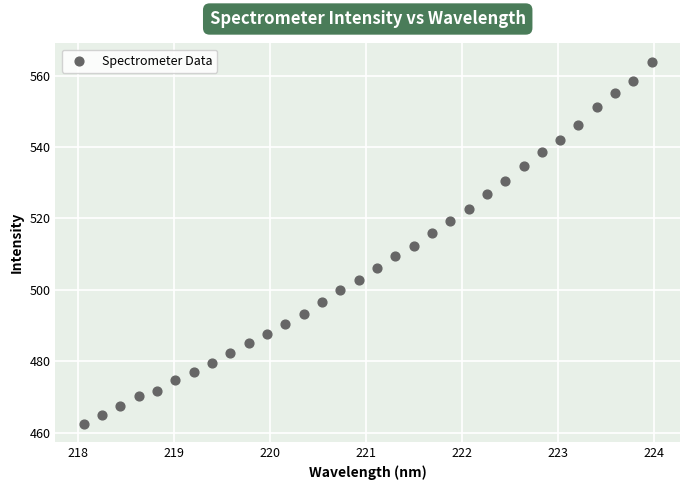

What is the range of X values (max minus min)?

5.9